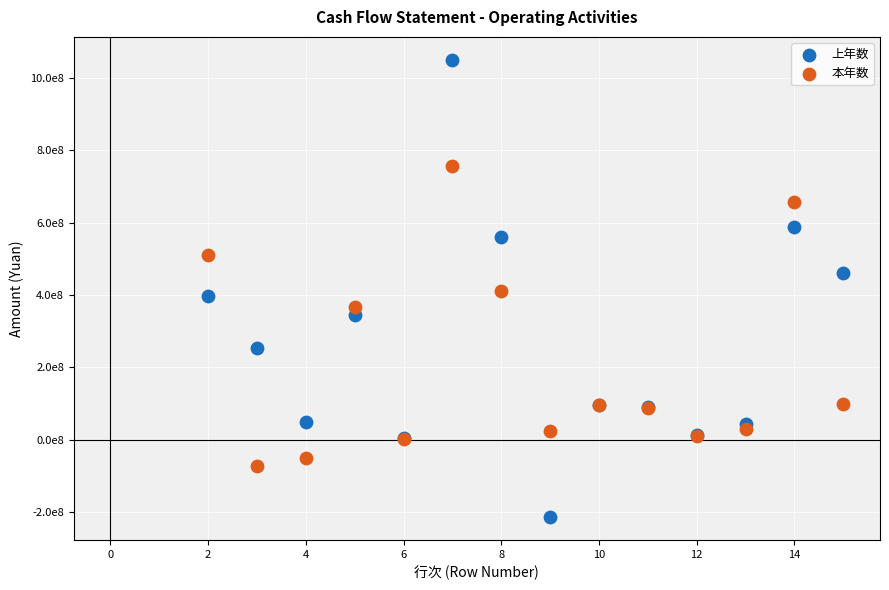

Which series reaches the minimum Y coordinate?

上年数